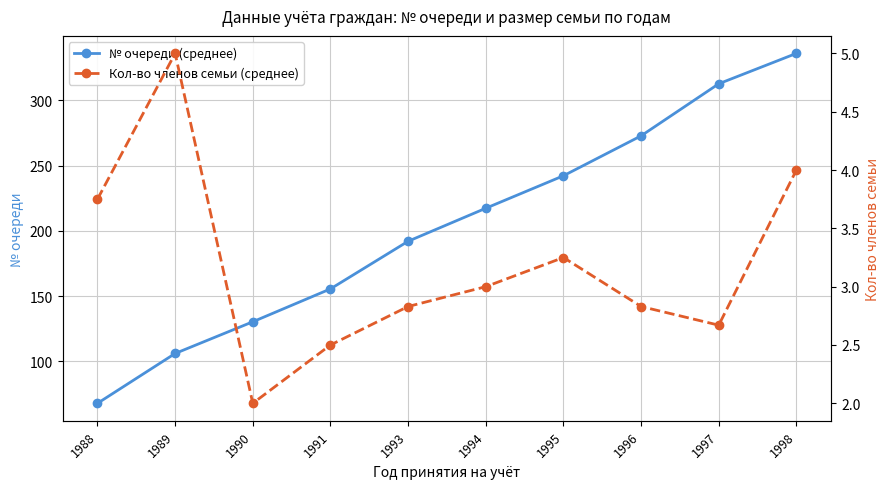

How many categories are shown in the chart?

10